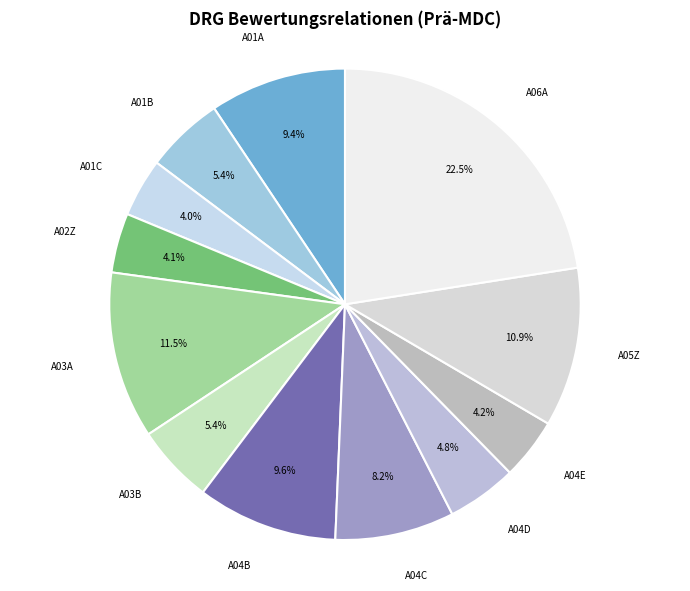

To the nearest percent, what portion does A03B represent?

5%